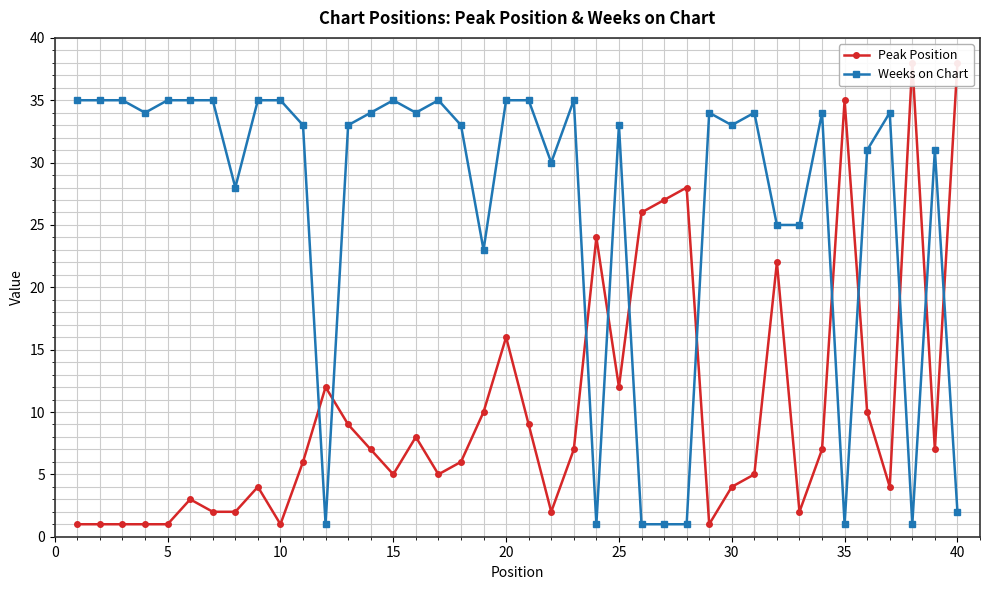

Rank the series by their maximum value, from lowest to highest.

Weeks on Chart, Peak Position